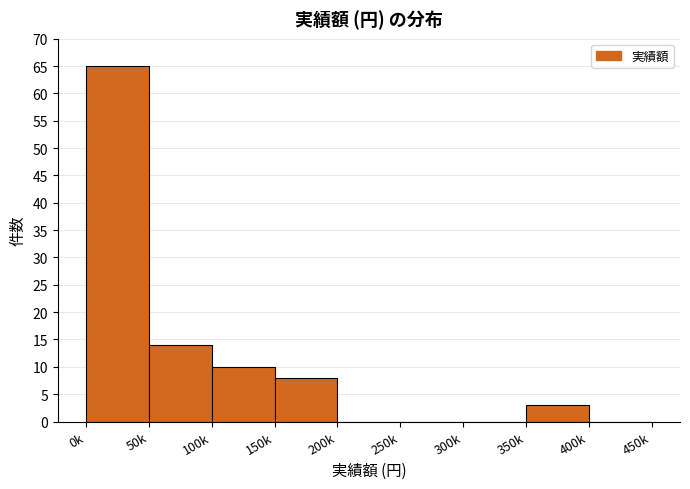

Reading left to right, what are all the values shown in this chart?

0k=65	50k=14	100k=10	150k=8	200k=0	250k=0	300k=0	350k=3	400k=0